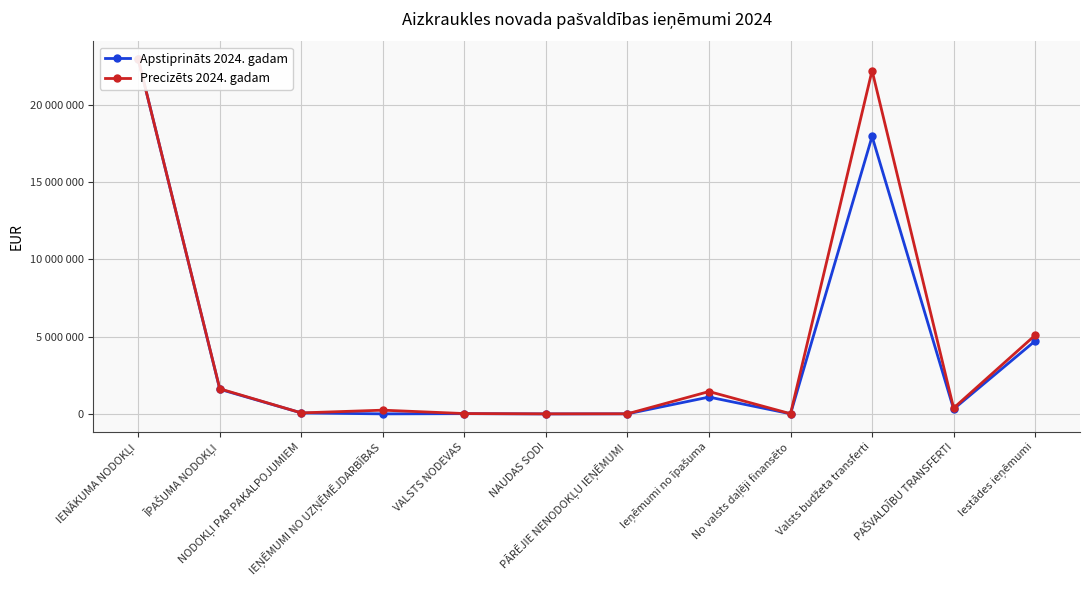

Is this an area chart (filled region under the line)?

No